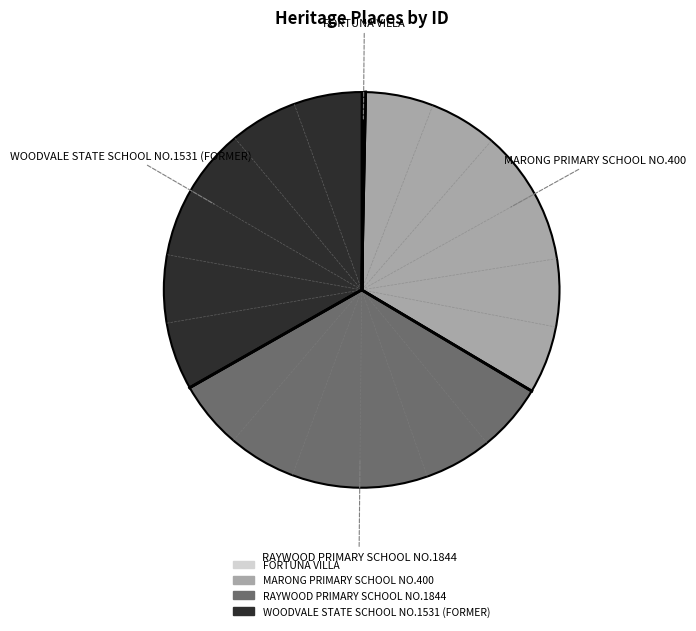

True or false: MARONG PRIMARY SCHOOL NO.400 accounts for 44% of the total.

False